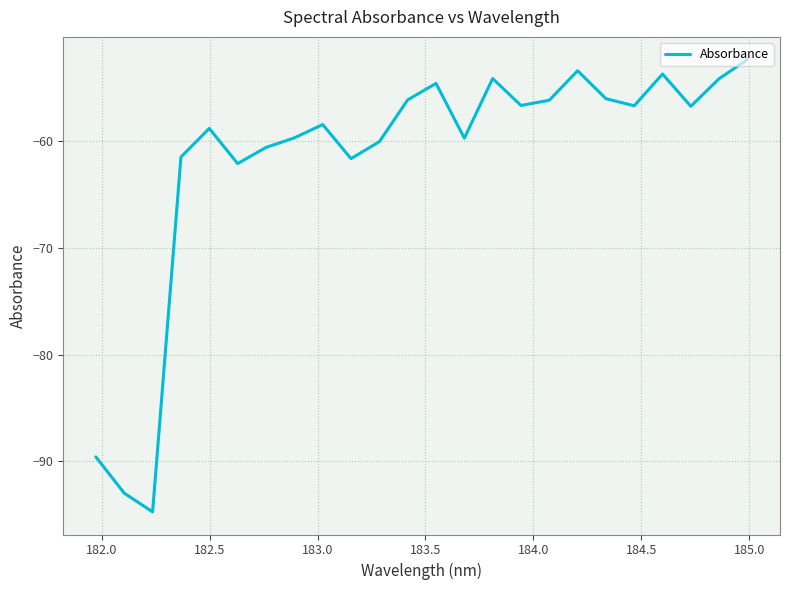

What is the difference between the maximum and minimum values?

42.4